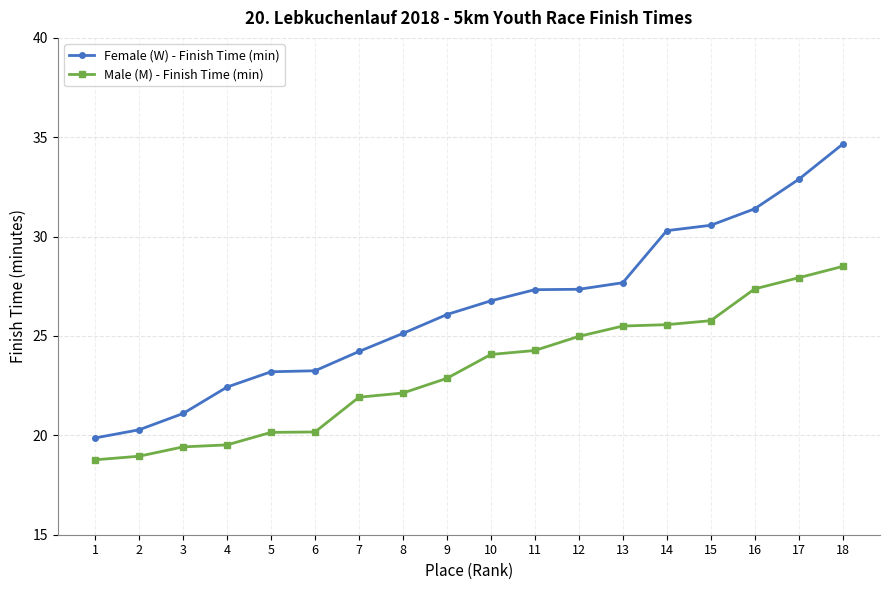

The Female (W) - Finish Time (min) series shows 34.6 at 18. True or false?

True